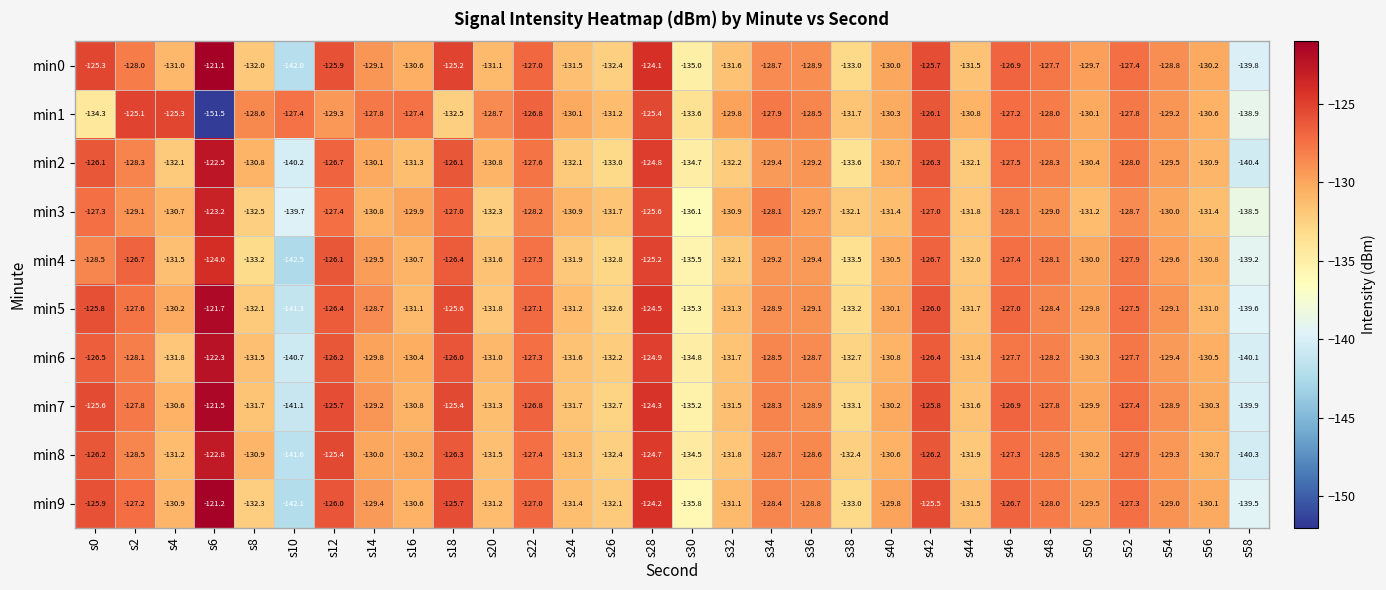

At which category is the sum across all series the highest?

s28